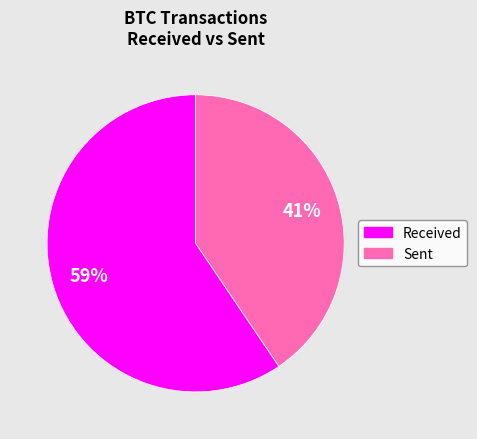

The Received slice represents 49% of the pie. True or false?

False